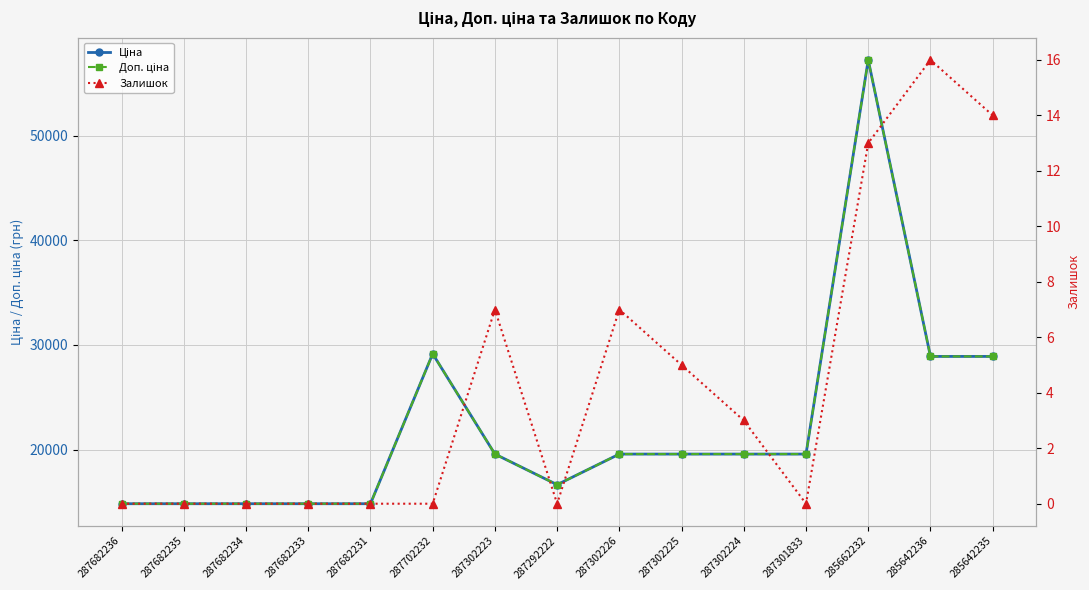

True or false: Залишок has more than 2 interior local peaks.

True